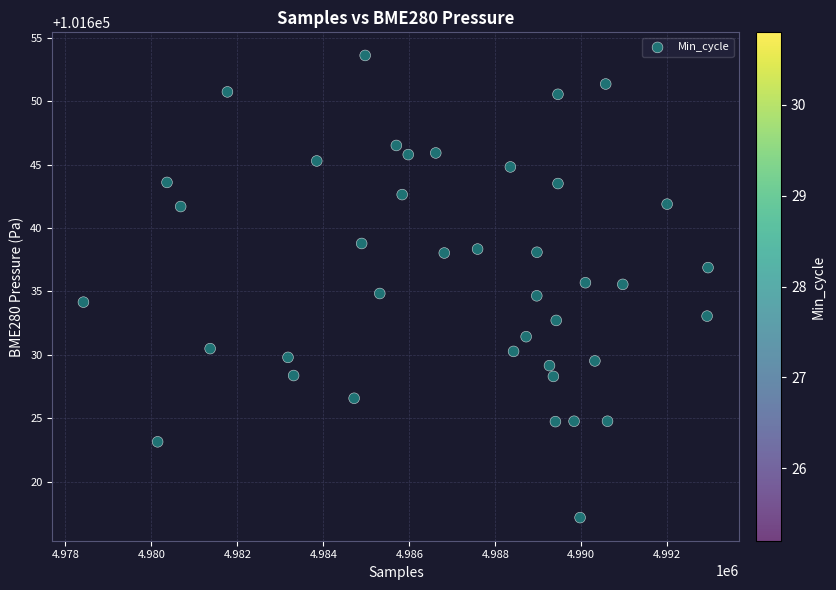

What is the range of Y values (max minus min)?

36.4